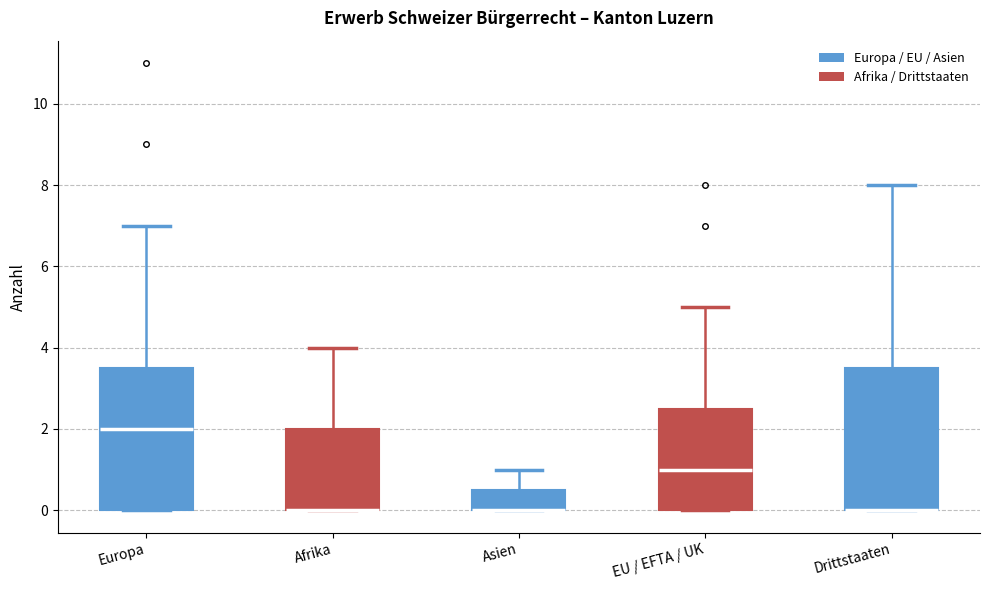

Reading left to right, read every box against the y-axis: the position of its median line, the range the box covers, and the ends of its whiskers. The values are not printed on the chart, so give them approximately, as read against the axis.

Europa: median 2.0, box 0.0 to 3.6, whiskers 0.0 to 7.0
Afrika: median 0.0 (drawn on the box's lower edge), box 0.0 to 2.0, whiskers 0.0 to 4.0
Asien: median 0.0 (drawn on the box's lower edge), box 0.0 to 0.6, whiskers 0.0 to 1.0
EU / EFTA / UK: median 1.0, box 0.0 to 2.6, whiskers 0.0 to 5.0
Drittstaaten: median 0.0 (drawn on the box's lower edge), box 0.0 to 3.6, whiskers 0.0 to 8.0